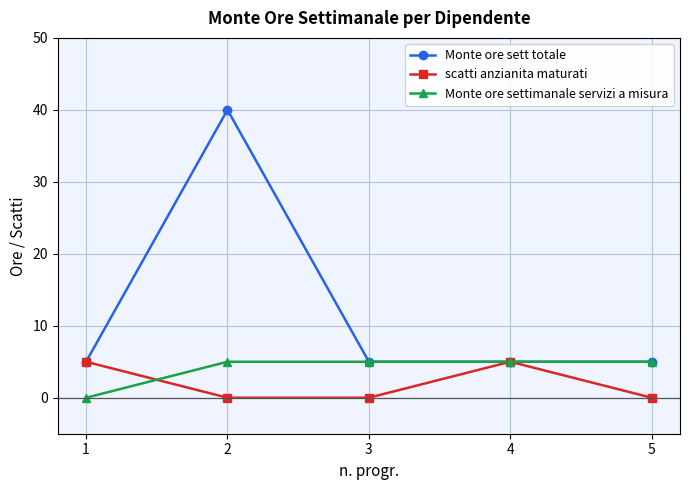

Where is the first local maximum for Monte ore sett totale?

2